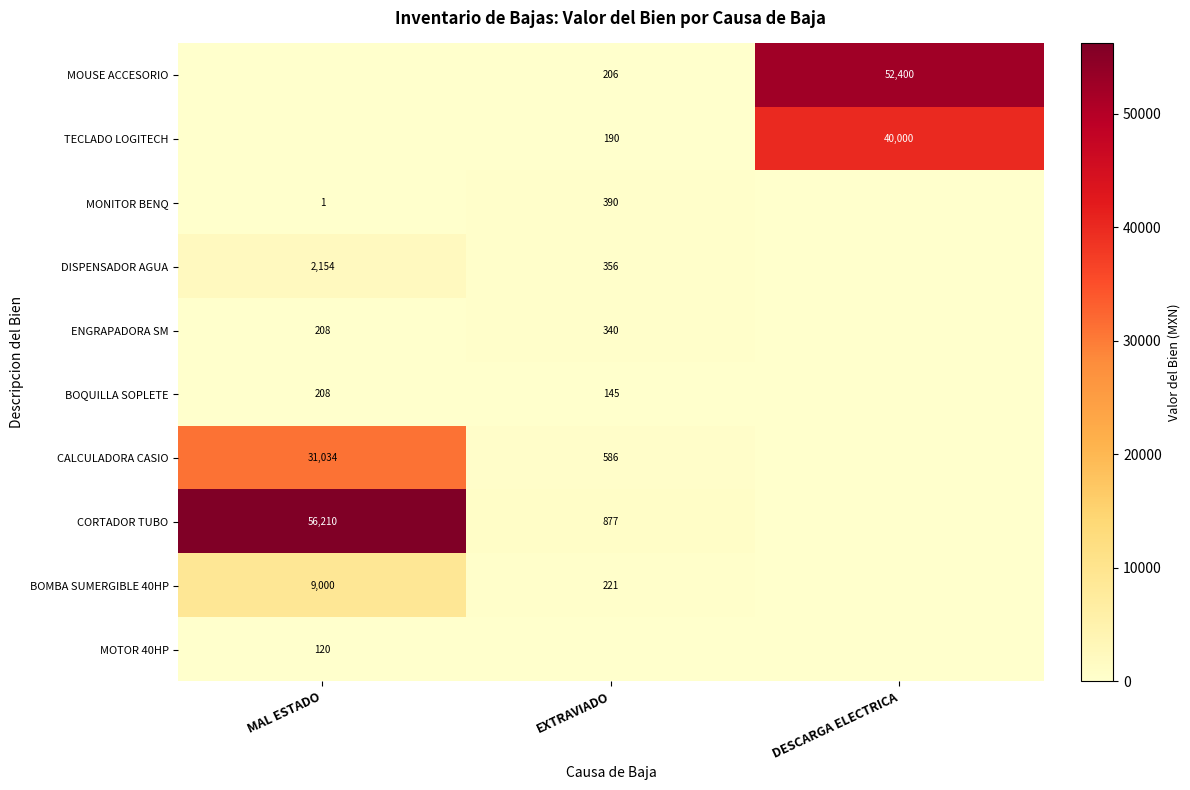

The ENGRAPADORA SM series shows 101 at EXTRAVIADO. True or false?

False